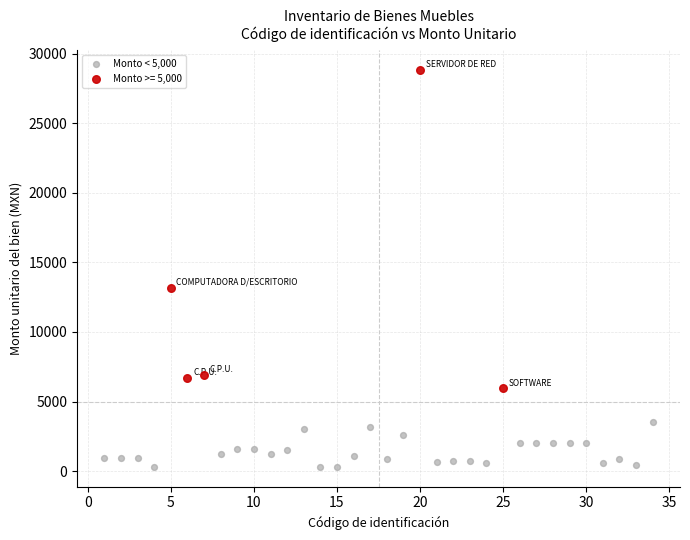

Which series contains the highest Y value?

Monto >= 5,000